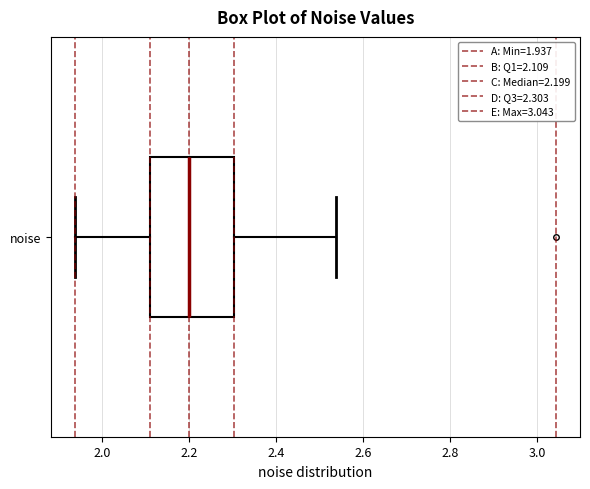

Transcribe this box plot: give where the median line is, the range the box spans, and where the two whiskers end, as read against the x-axis. The values are not printed on the chart, so give them approximately, as read against the axis.

median 2.20, box 2.10 to 2.30, whiskers 1.94 to 2.54